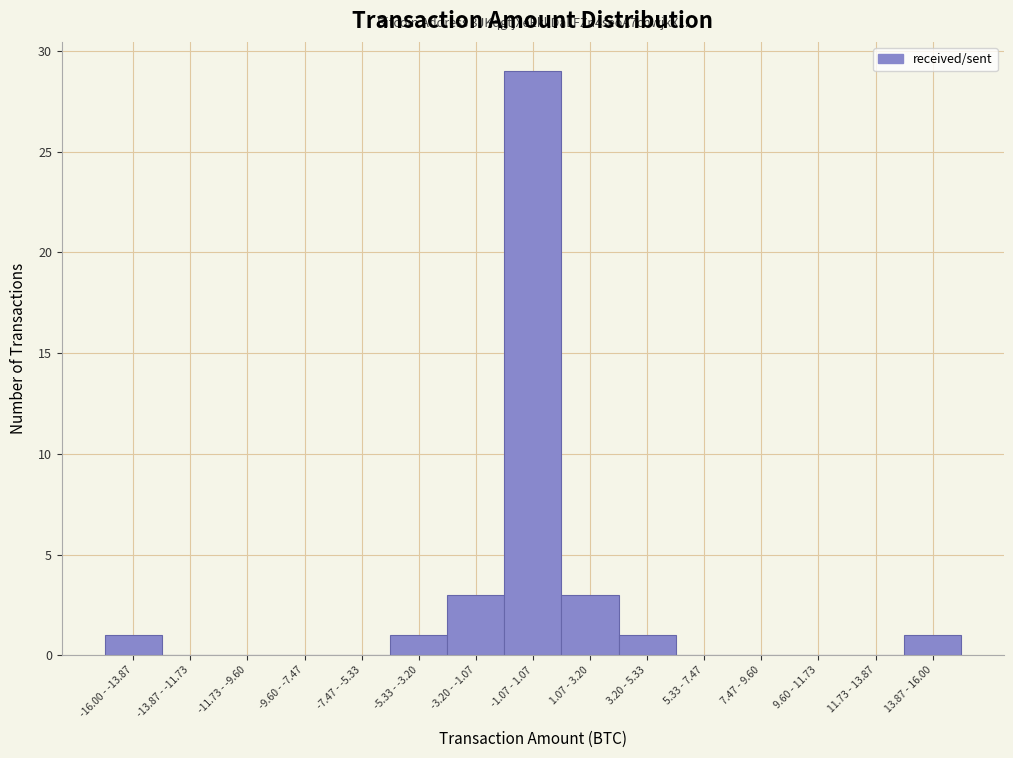

Reading left to right, list all the values displayed in this chart.

-16.00 - -13.87=1	-13.87 - -11.73=0	-11.73 - -9.60=0	-9.60 - -7.47=0	-7.47 - -5.33=0	-5.33 - -3.20=1	-3.20 - -1.07=3	-1.07 - 1.07=29	1.07 - 3.20=3	3.20 - 5.33=1	5.33 - 7.47=0	7.47 - 9.60=0	9.60 - 11.73=0	11.73 - 13.87=0	13.87 - 16.00=1